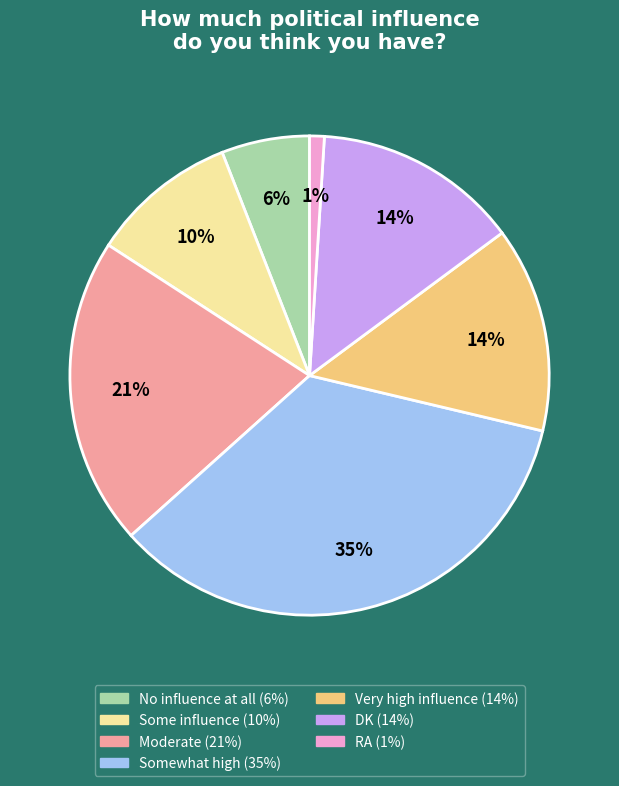

Is it true that DK is 14% of the pie?

True